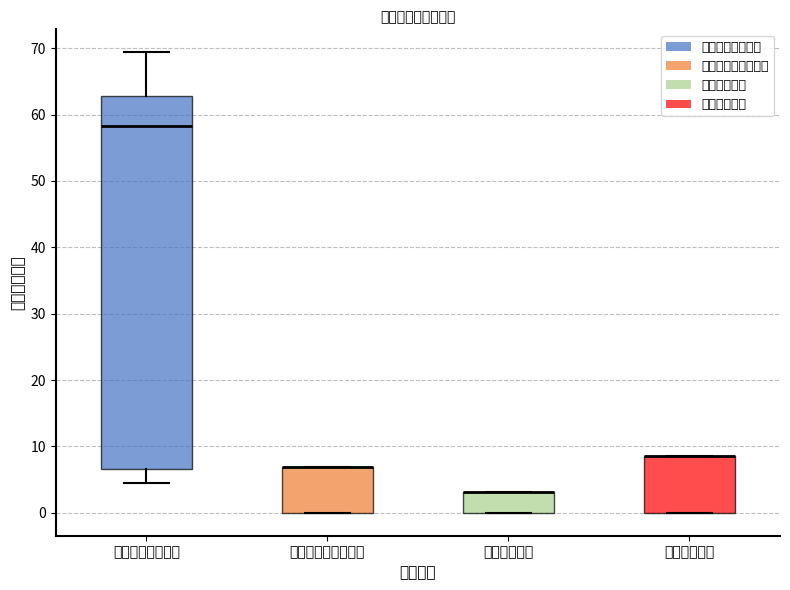

Reading left to right, read every box against the y-axis: the position of its median line, the range the box covers, and the ends of its whiskers. The values are not printed on the chart, so give them approximately, as read against the axis.

一般公共服务支出: median 58, box 7 to 63, whiskers 5 to 69
社会保障和就业支出: median 7 (drawn on the box's upper edge), box 0 to 7, whiskers 0 to 7
卫生健康支出: median 3 (drawn on the box's upper edge), box 0 to 3, whiskers 0 to 3
住房保障支出: median 9 (drawn on the box's upper edge), box 0 to 9, whiskers 0 to 9